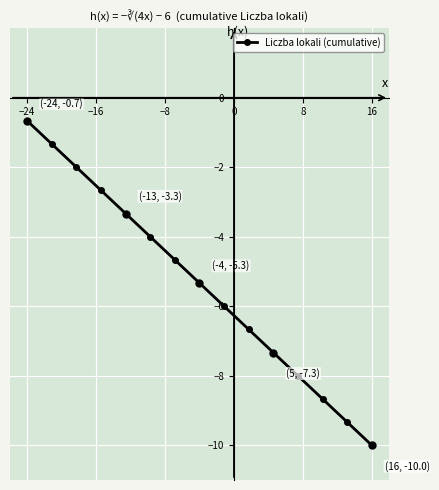

Does the chart have visible grid lines?

Yes